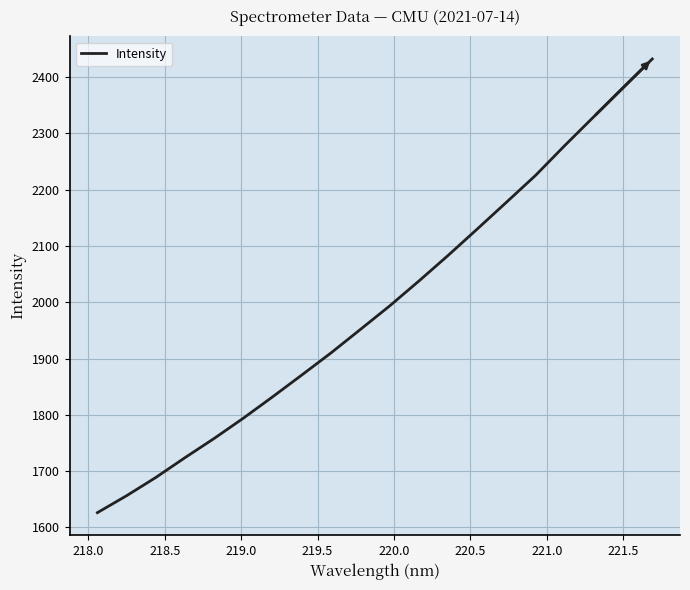

Does the chart have visible grid lines?

Yes